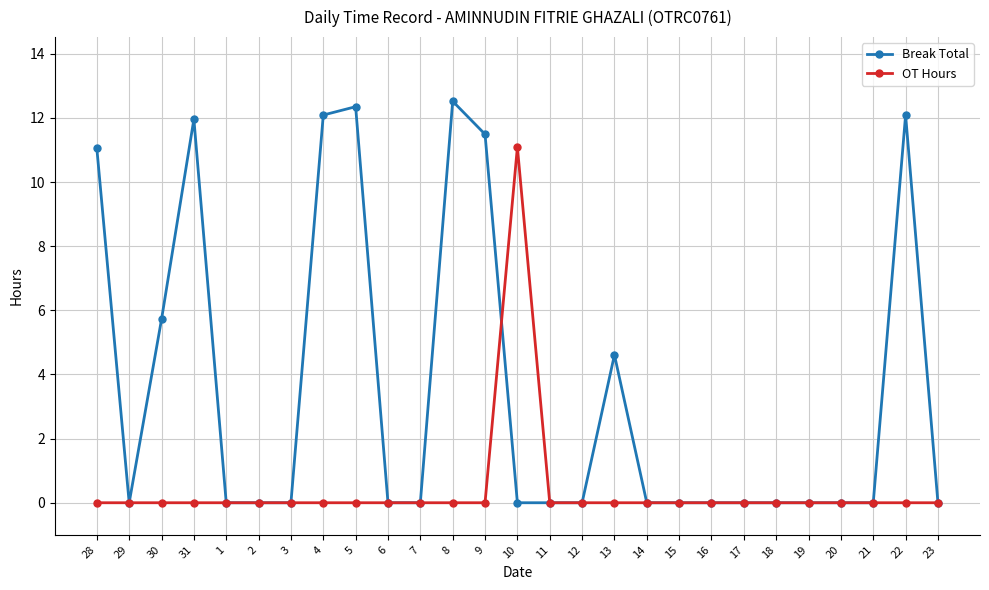

List the series in order of their peak value, highest first.

Break Total, OT Hours